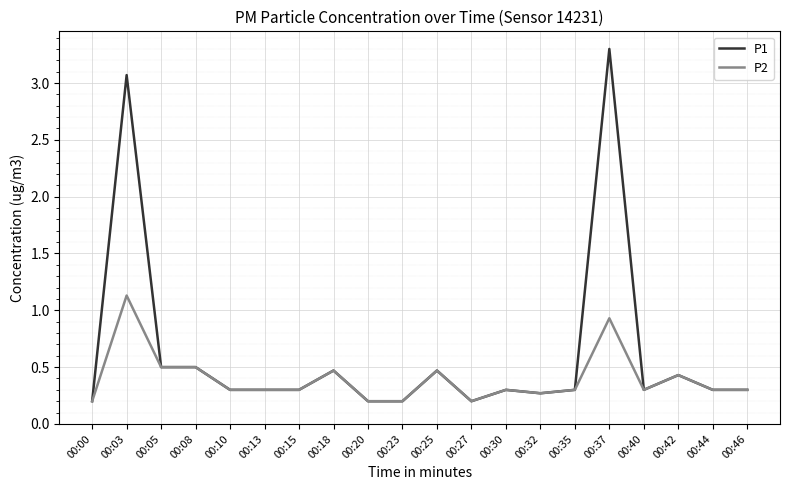

At which category does P1 reach its first local peak?

00:03